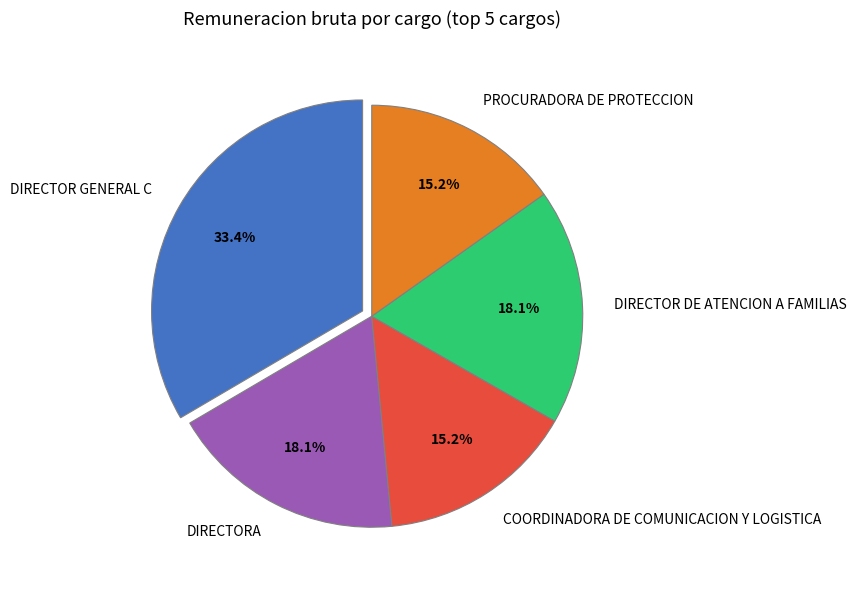

Is the sum of DIRECTOR GENERAL C and DIRECTORA greater than half?

Yes